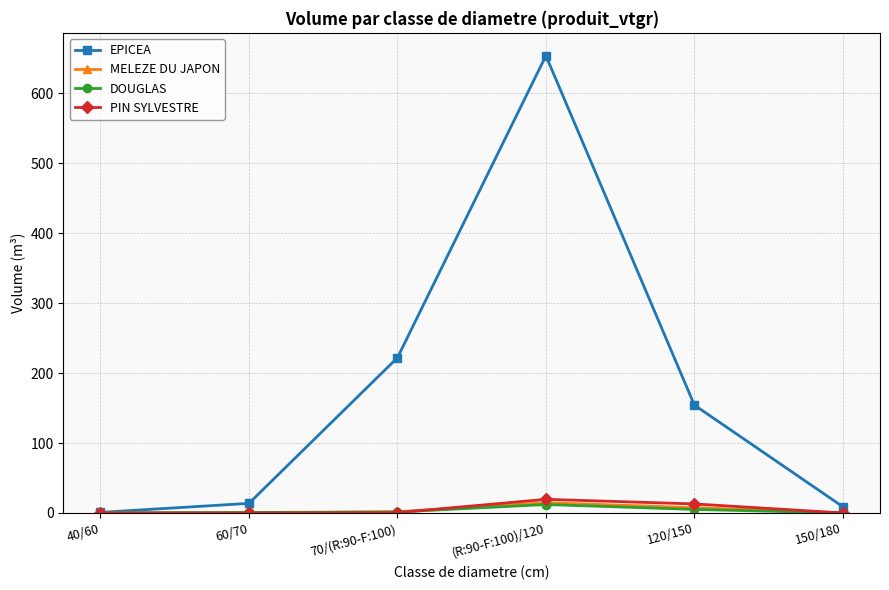

Which series has the widest spread of values?

EPICEA